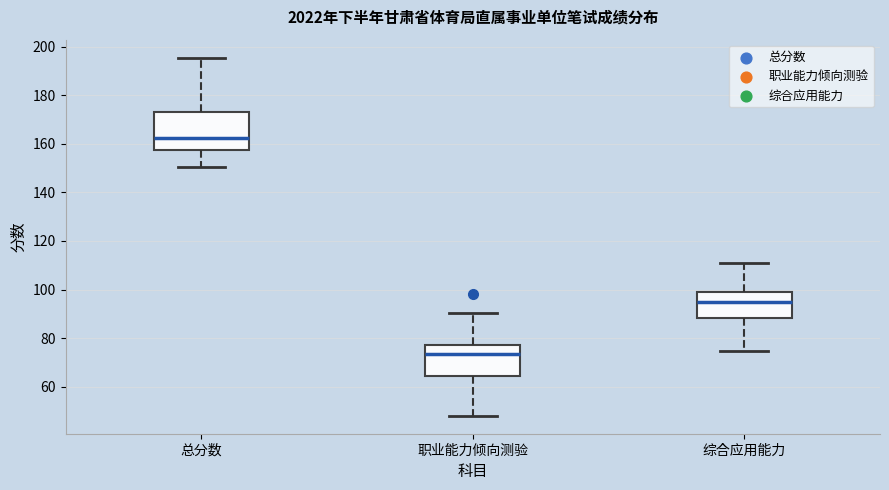

Reading left to right, transcribe this box plot: for each box, give where its median line is, the range the box spans, and where its two whiskers end, as read against the y-axis. The values are not printed on the chart, so give them approximately, as read against the axis.

总分数: median 162, box 158 to 174, whiskers 150 to 196
职业能力倾向测验: median 74, box 64 to 78, whiskers 48 to 90
综合应用能力: median 96, box 88 to 100, whiskers 74 to 112